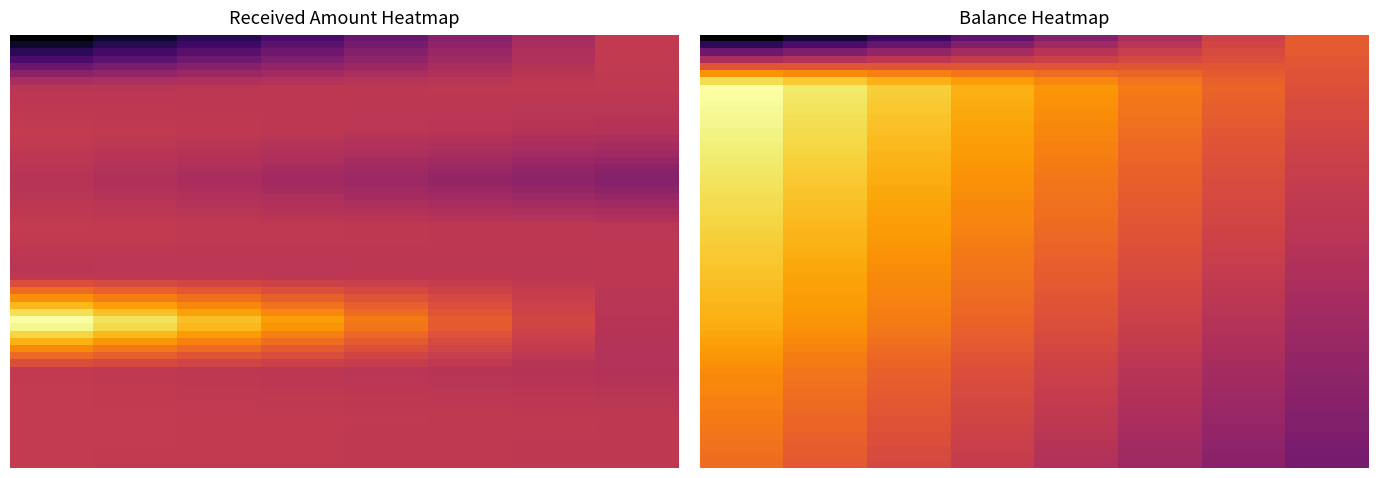

What is the greatest value displayed?

0.1